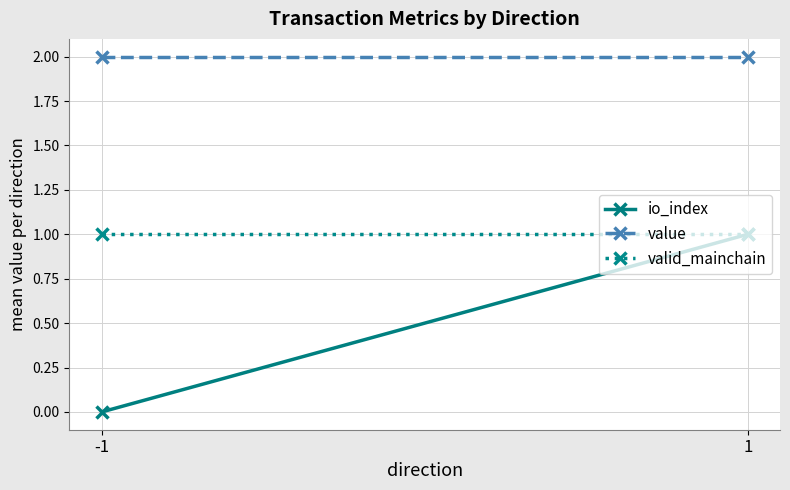

Which series has the largest total across all categories?

value